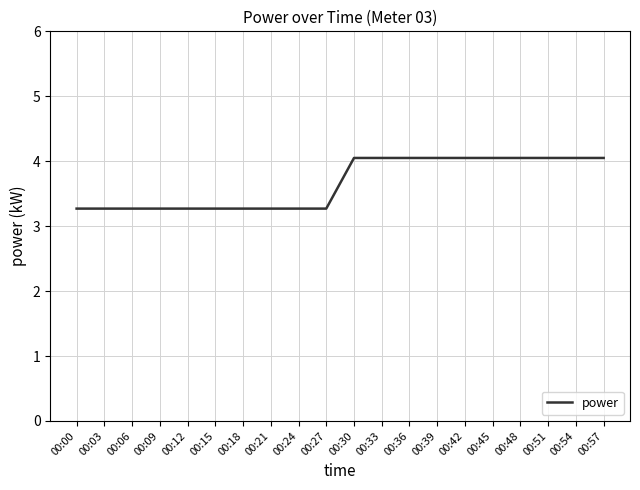

What is the minimum value shown in the chart?

3.3